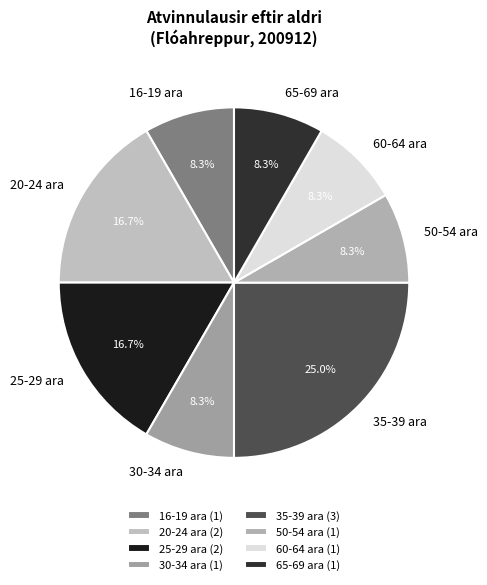

Does any single category account for the majority?

No